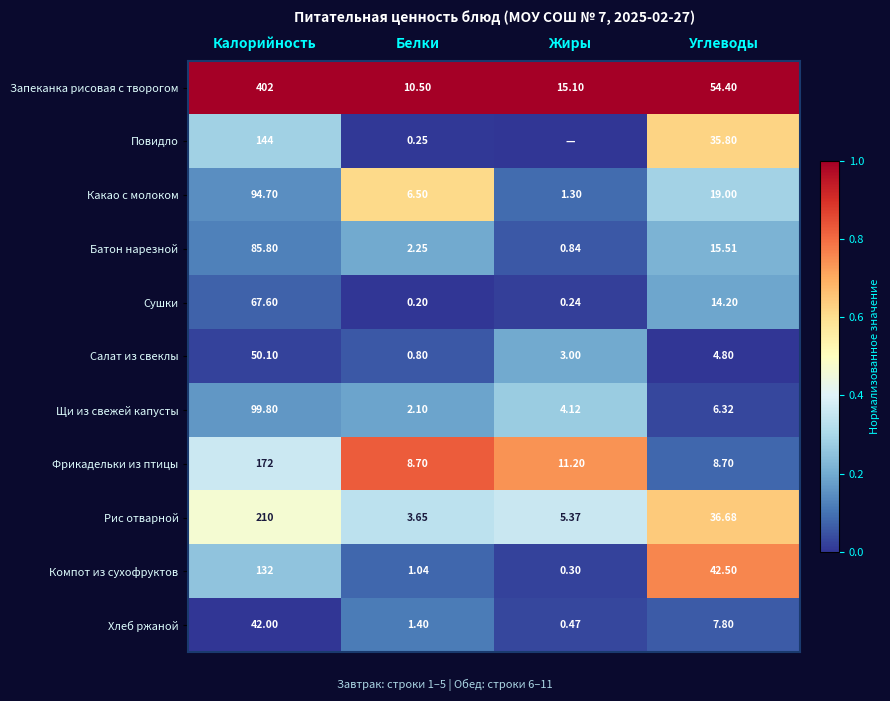

Rank the series at Калорийность from lowest to highest value.

Хлеб ржаной, Салат из свеклы, Сушки, Батон нарезной, Какао с молоком, Щи из свежей капусты, Компот из сухофруктов, Повидло, Фрикадельки из птицы, Рис отварной, Запеканка рисовая с творогом